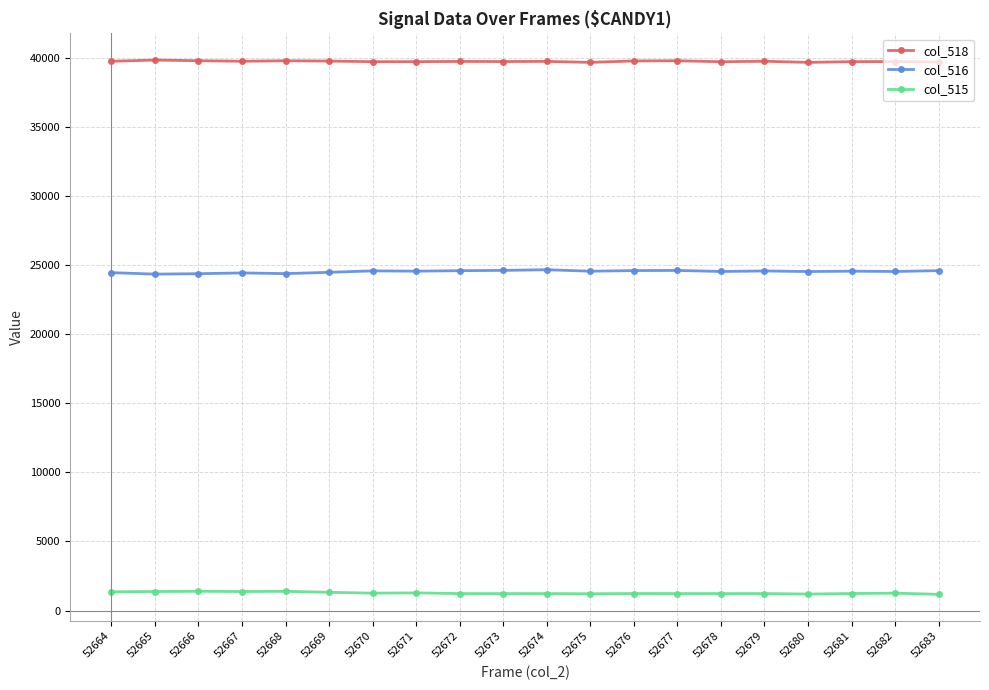

What is the difference between the highest and lowest values at 52671?

38427